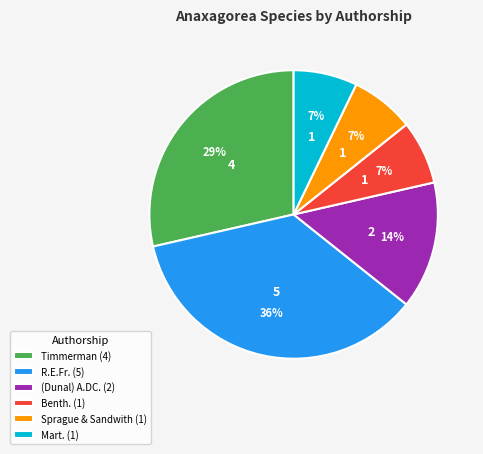

To the nearest percent, what is the average slice percentage?

17%